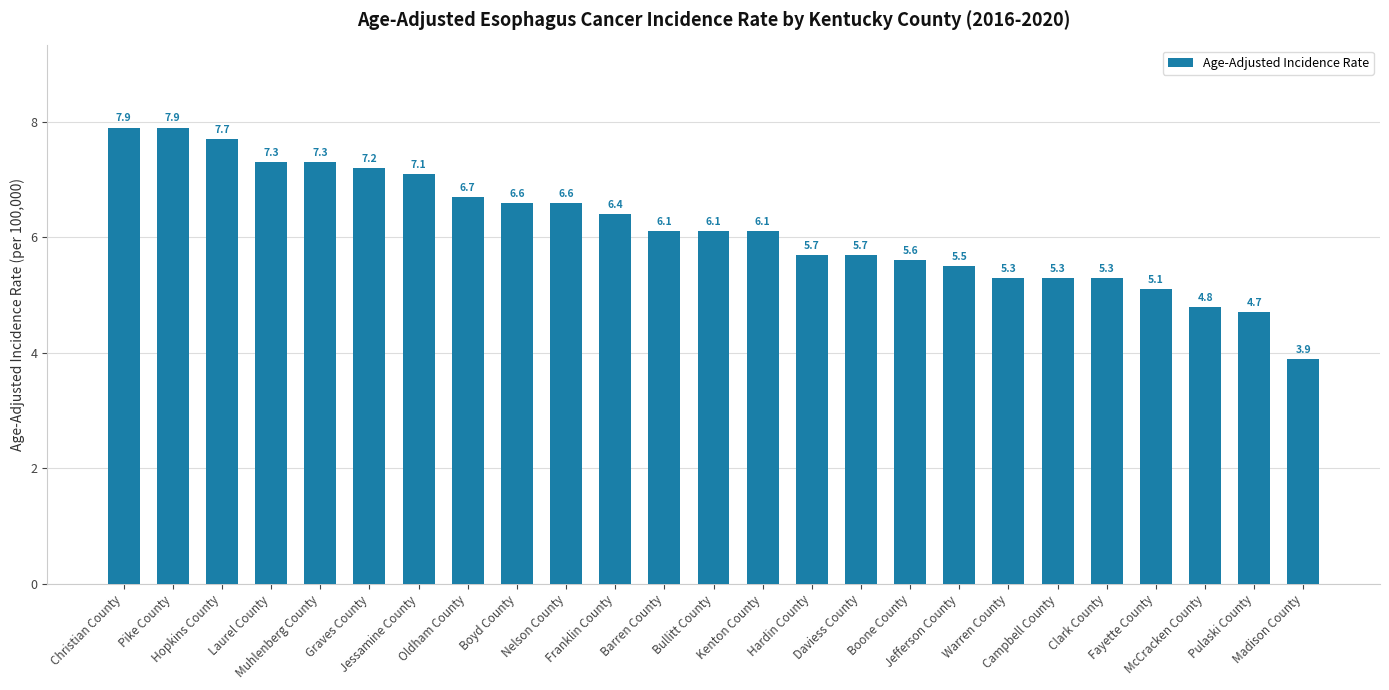

What is the average value?

6.2